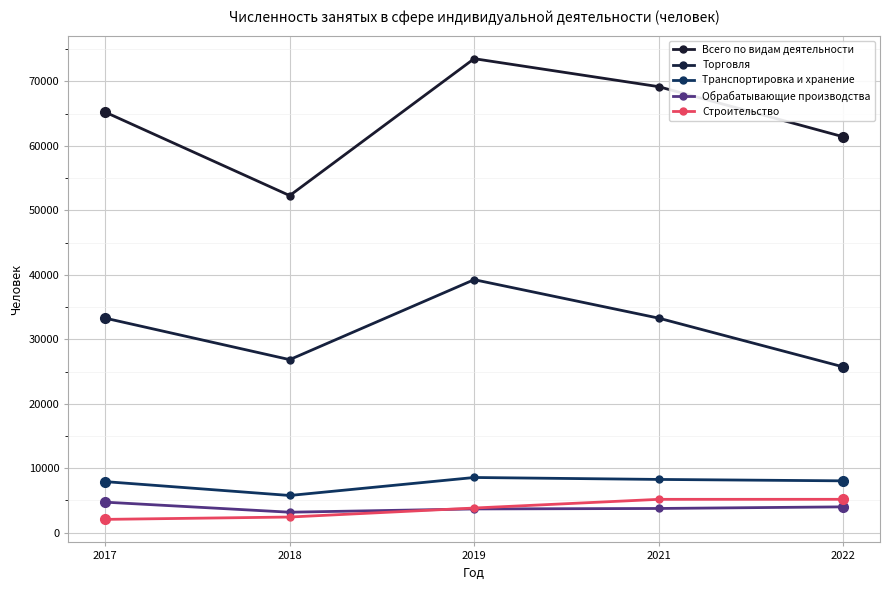

How many data points in Торговля are less than 33280?

2